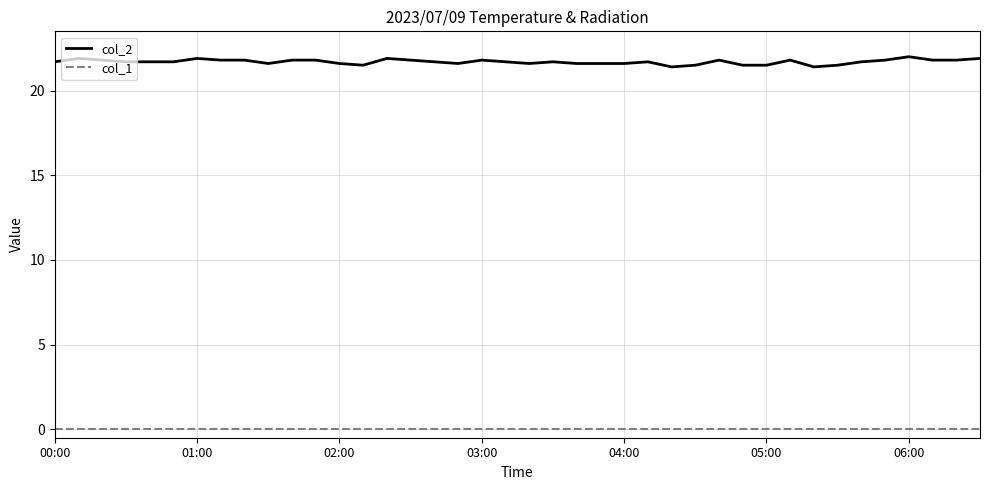

What is the greatest value displayed?

22.0